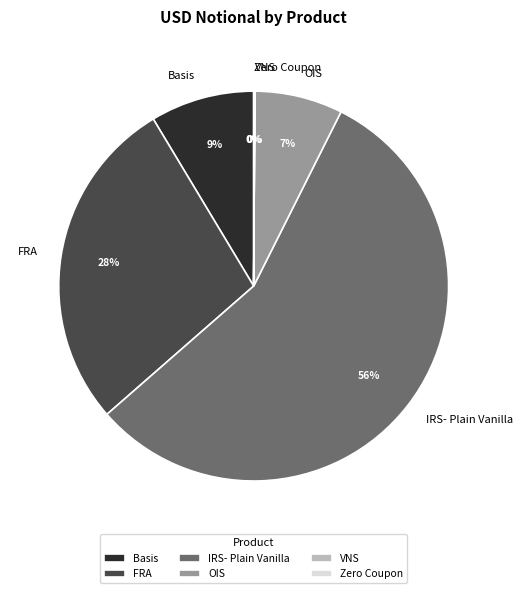

Does IRS- Plain Vanilla represent more than half of the total?

Yes